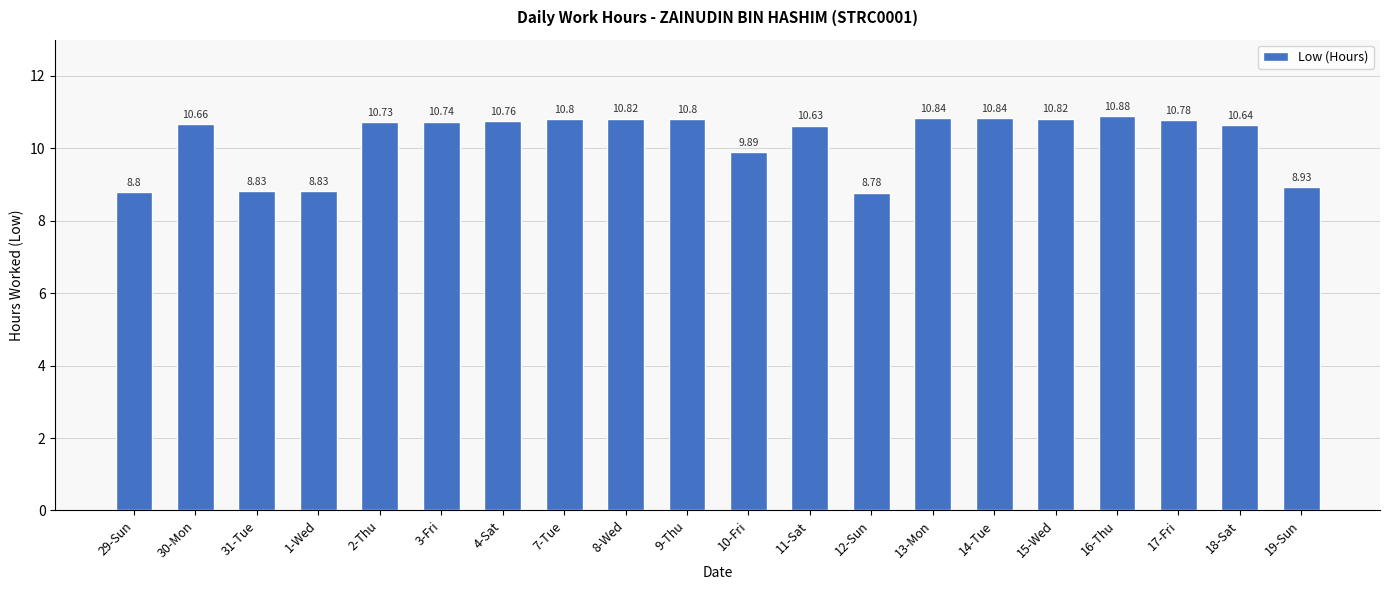

Which category has the lowest value across all series?

12-Sun